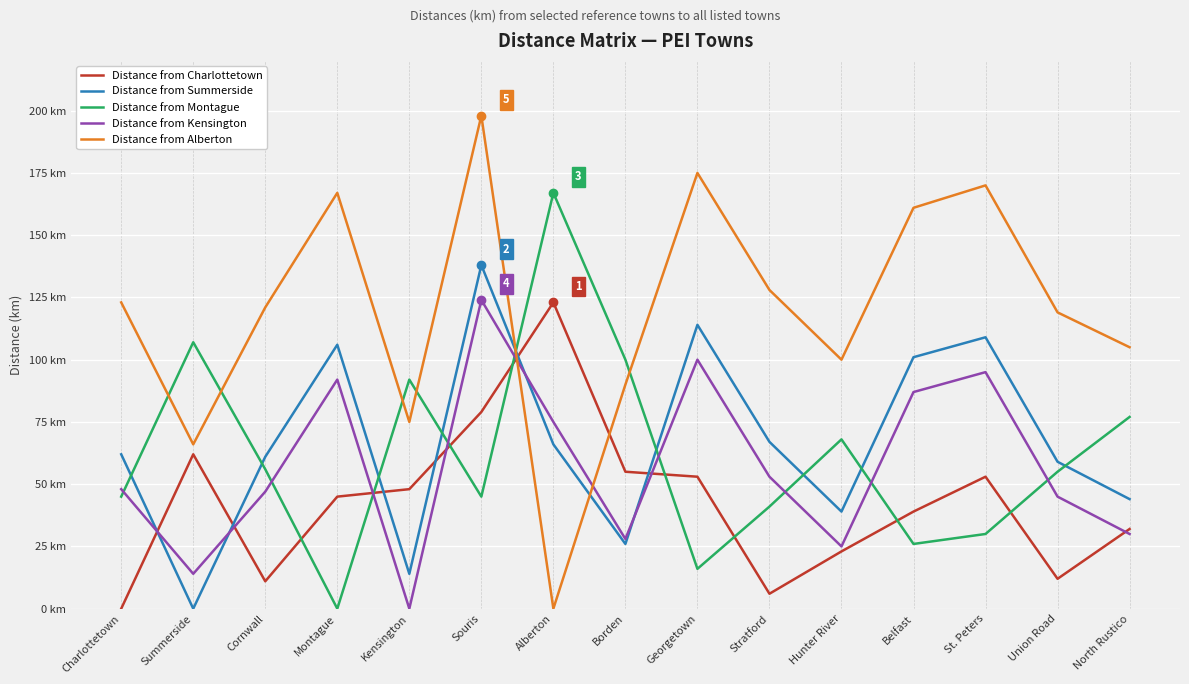

Does the chart display data point markers on the line(s)?

No